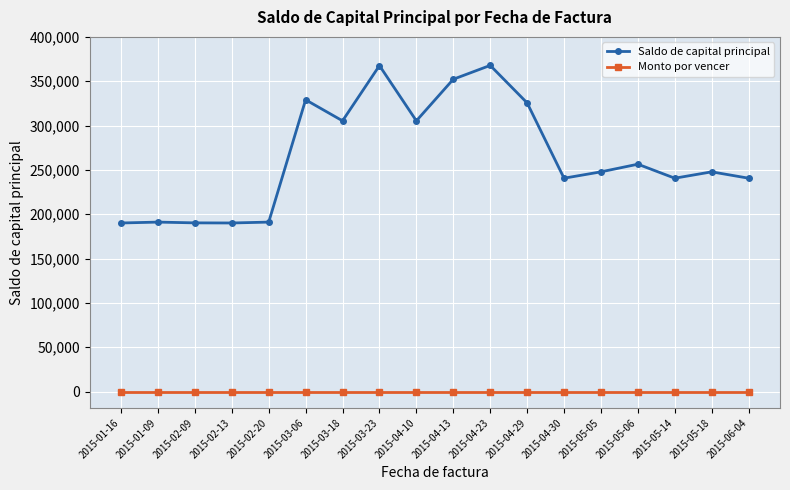

True or false: Monto por vencer has a value of 0.0 at 2015-05-05.

True